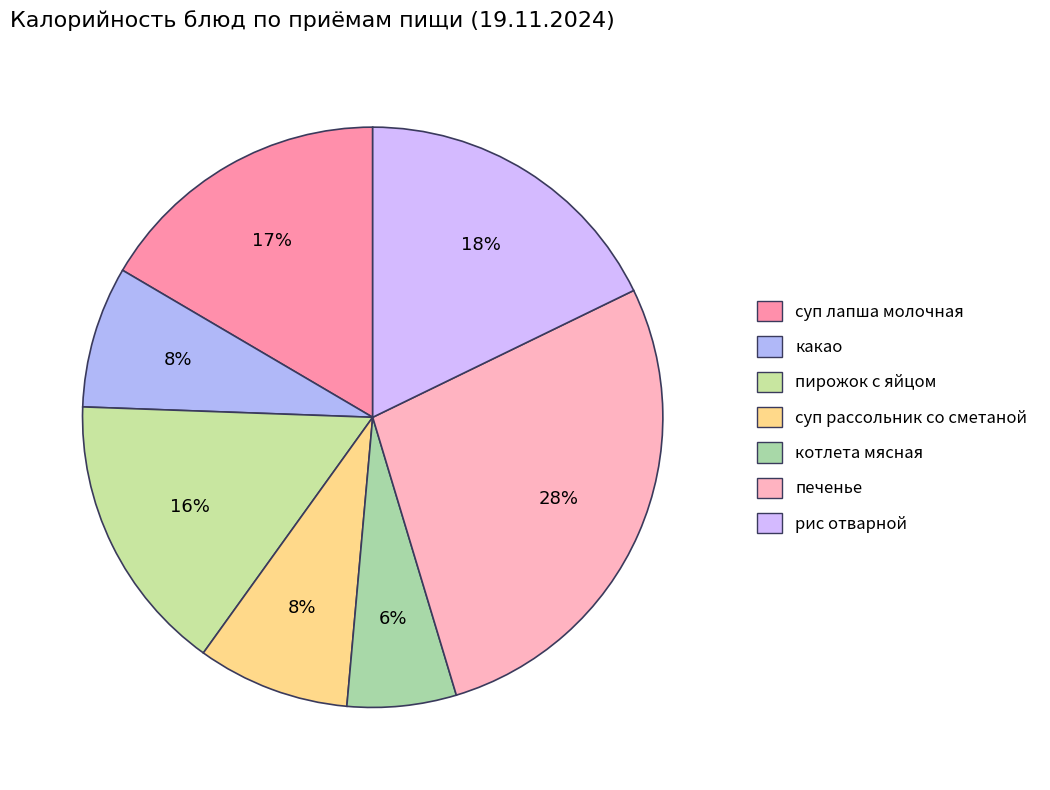

What is the ratio of the value at суп лапша молочная to the value at какао?

2.1